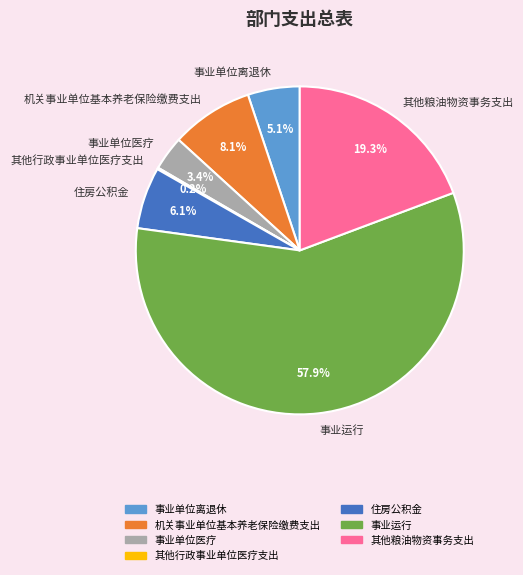

To the nearest percent, what is the combined percentage of 住房公积金 and 事业单位离退休?

11%